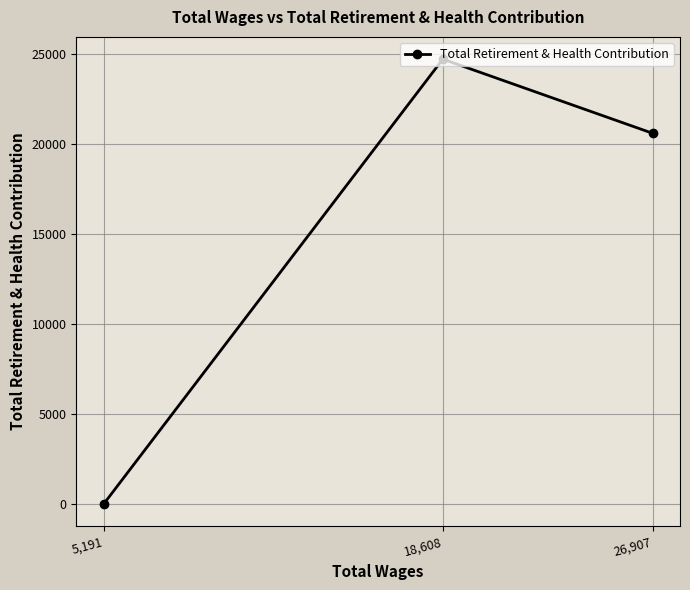

What is the difference between the maximum and minimum values?

24727